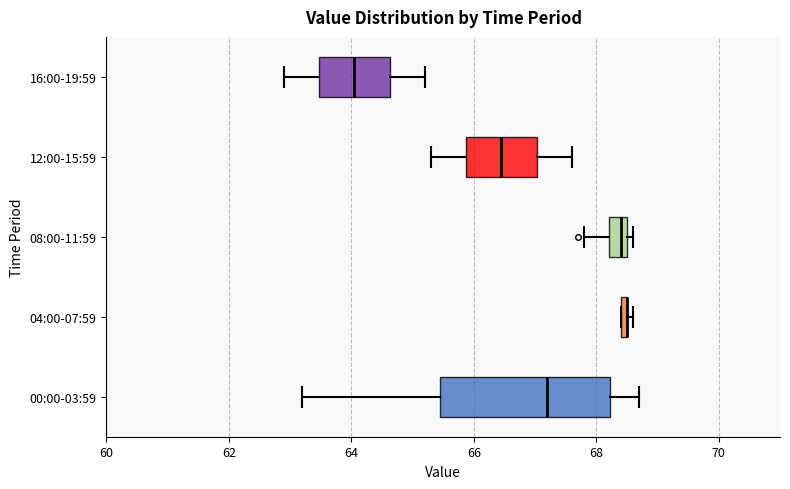

Where is the left edge of the box for 12:00-15:59 on the x-axis? The values are not printed on the chart, so give them approximately, as read against the axis.

65.8